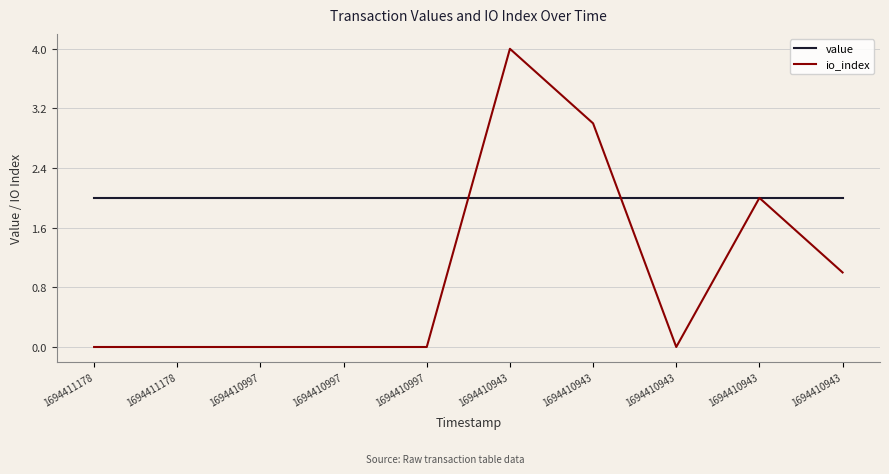

True or false: io_index and value intersect in this chart.

True